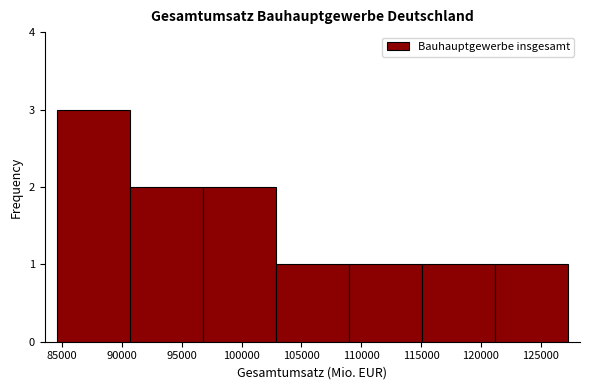

What is the height of the bar covering 121000 to 127500 on the x-axis? Neither the bar edges nor the heights are printed on the chart, so give them approximately, as read against the axes.

1